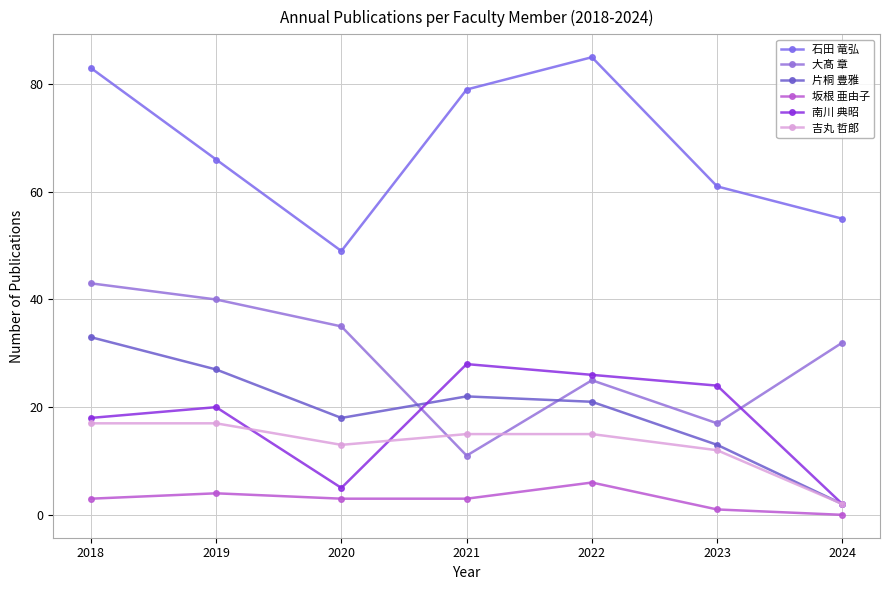

What is the total value across all series at 2022?

178